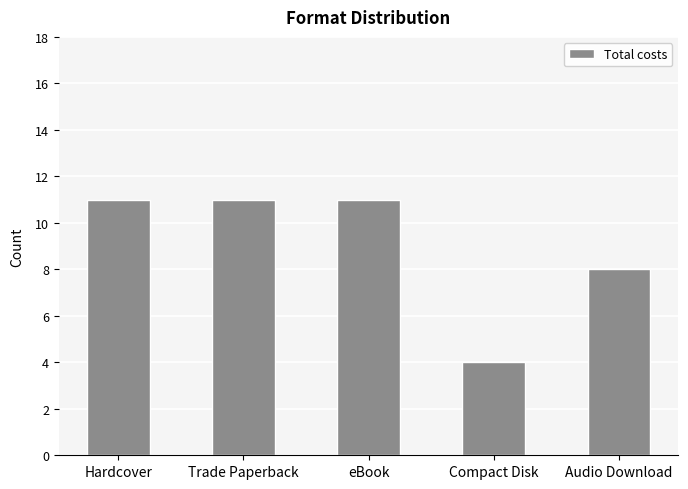

What is the change in value from Trade Paperback to Compact Disk?

-7